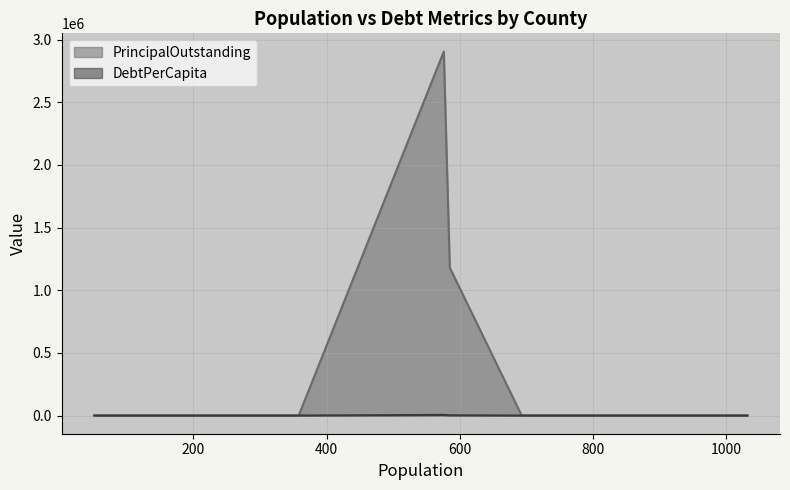

How many values in DebtPerCapita are above zero?

2